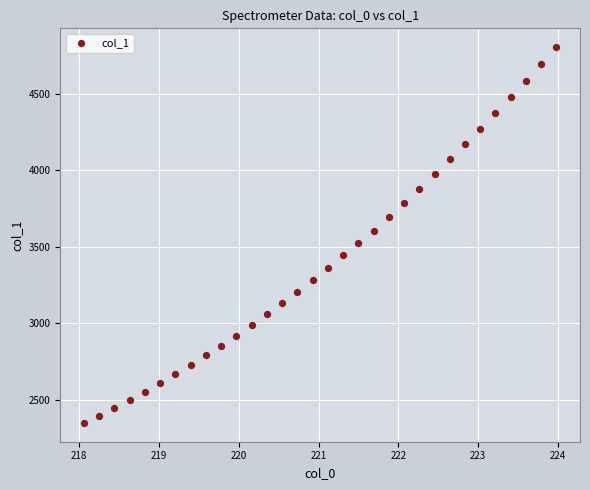

What is the range of X values (max minus min)?

5.9